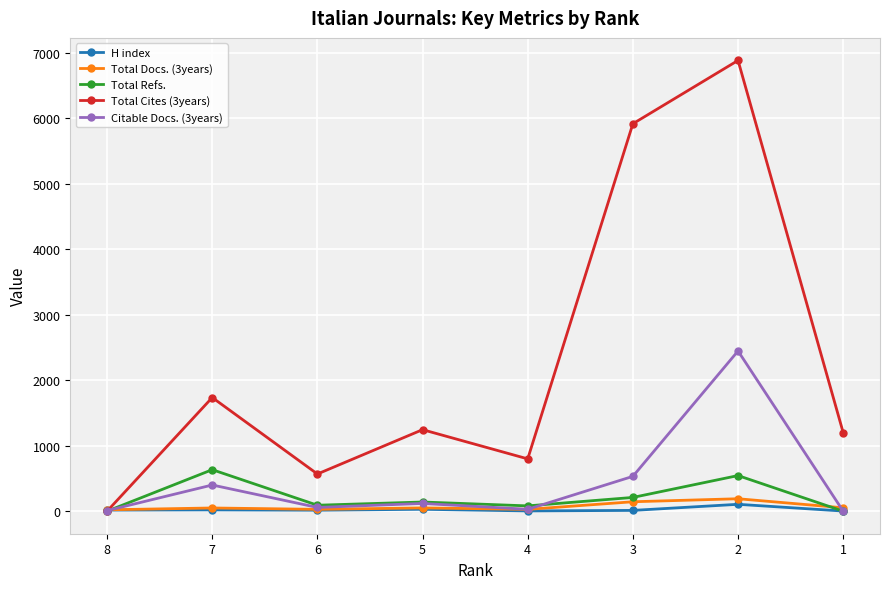

Which series ends up on top after the final intersection of Total Cites (3years) and Citable Docs. (3years)?

Total Cites (3years)